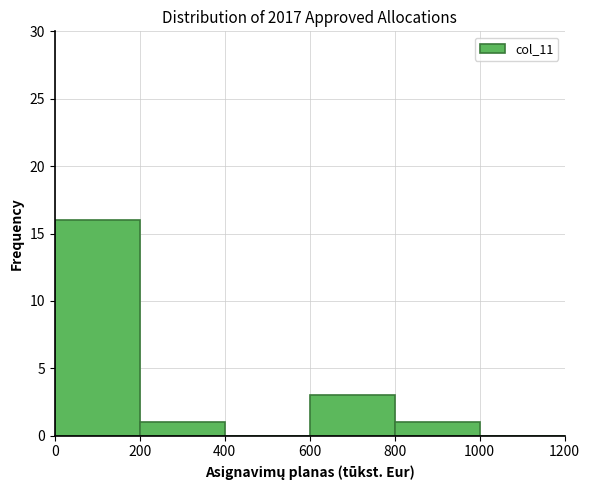

Over which range of the x-axis is the bar tallest?

0 to 200